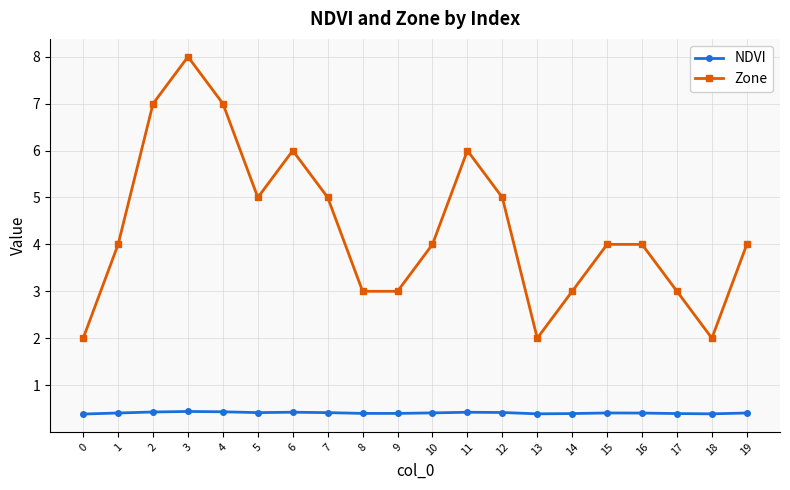

What is the maximum value for NDVI?

0.4